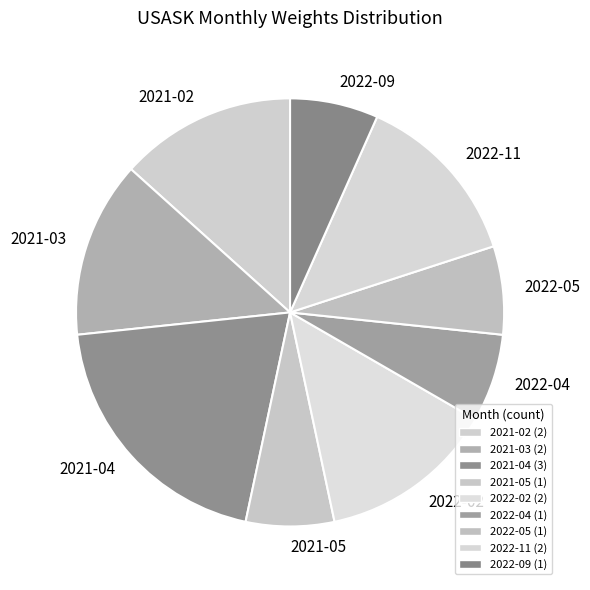

True or false: 2021-05 accounts for 7% of the total.

True